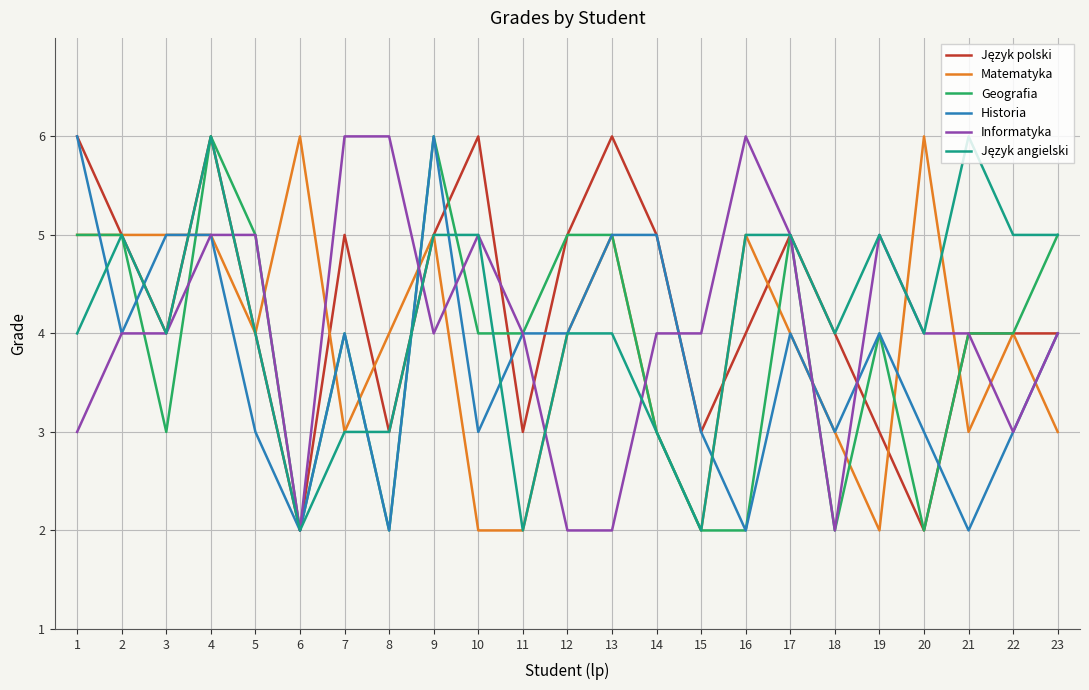

What is the highest value of the Matematyka series?

6